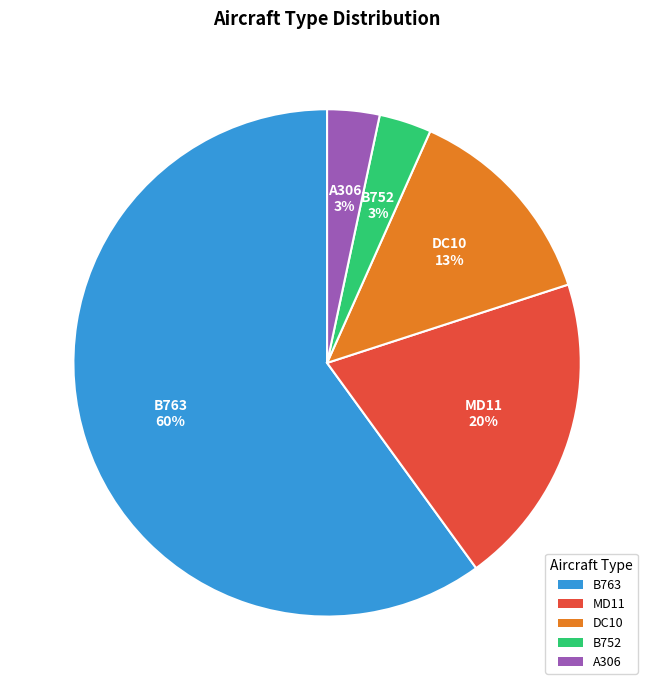

What is the largest slice in the pie chart?

B763